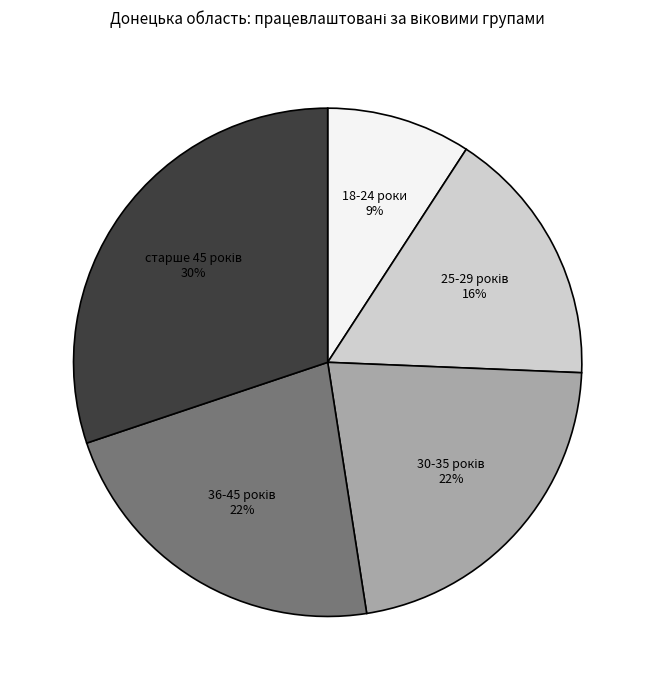

Which category has the smallest portion of the pie?

18-24 роки